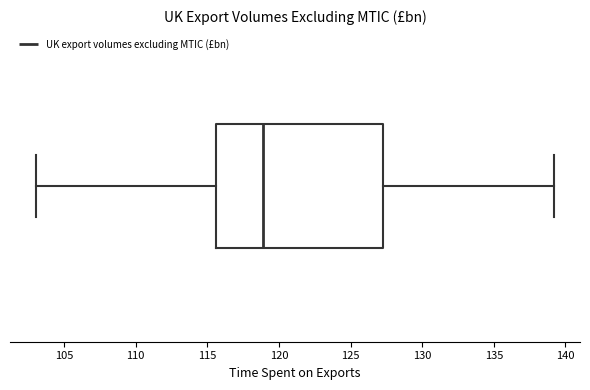

Transcribe this box plot: give where the median line is, the range the box spans, and where the two whiskers end, as read against the x-axis. The values are not printed on the chart, so give them approximately, as read against the axis.

median 119.0, box 115.5 to 127.5, whiskers 103.0 to 139.0